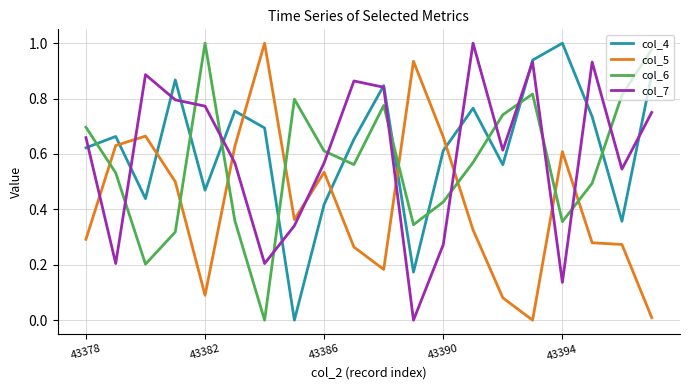

How many intersections are there between col_7 and col_6?

12